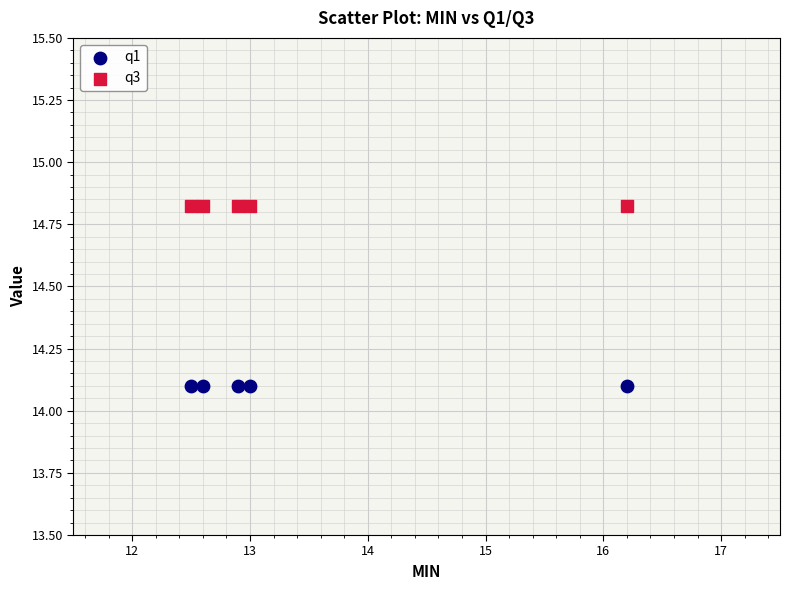

Which series reaches the minimum Y coordinate?

q1